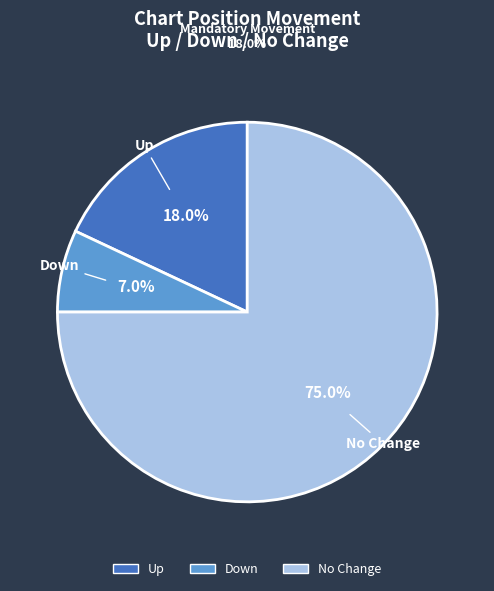

Which category has the smallest portion of the pie?

Down